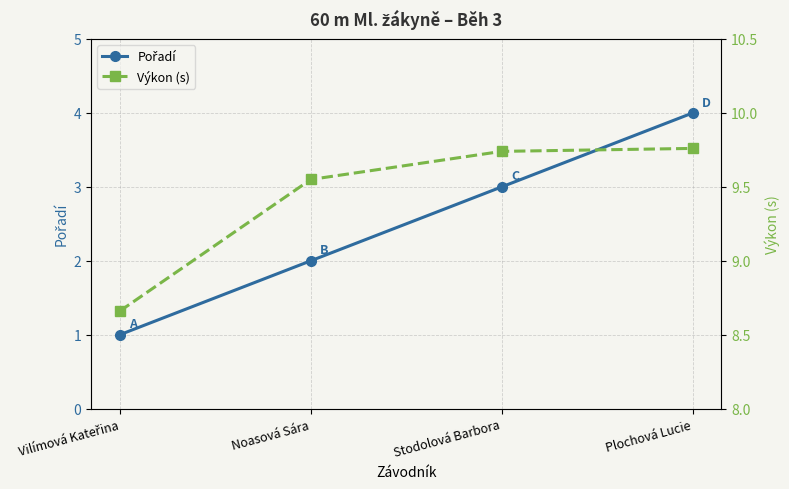

What is the smallest value displayed?

1.0